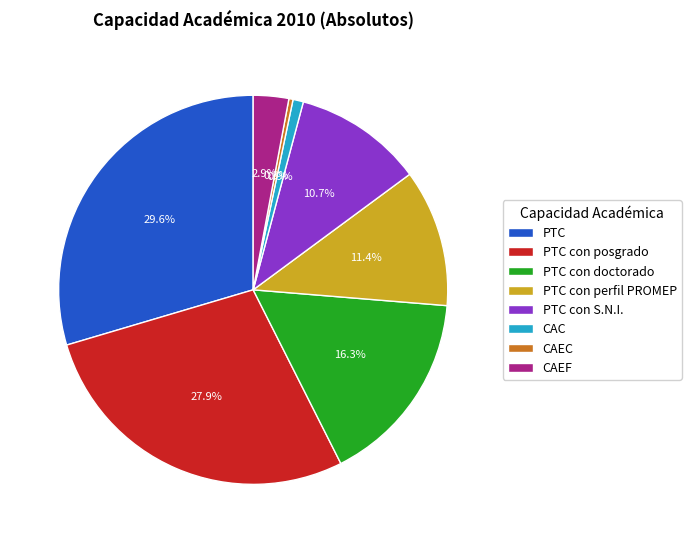

Which has a higher value, PTC con doctorado or PTC con posgrado?

PTC con posgrado